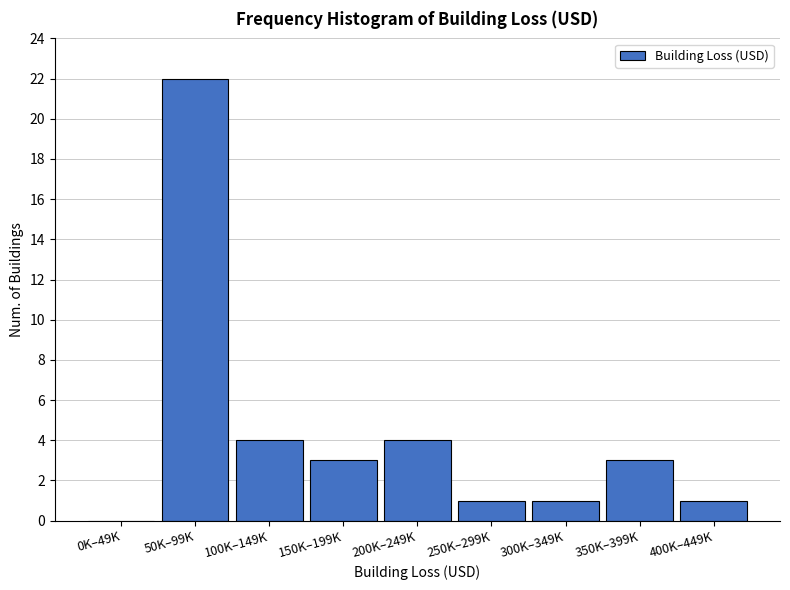

Reading left to right, extract all data points from this chart.

0K–49K=0	50K–99K=22	100K–149K=4	150K–199K=3	200K–249K=4	250K–299K=1	300K–349K=1	350K–399K=3	400K–449K=1